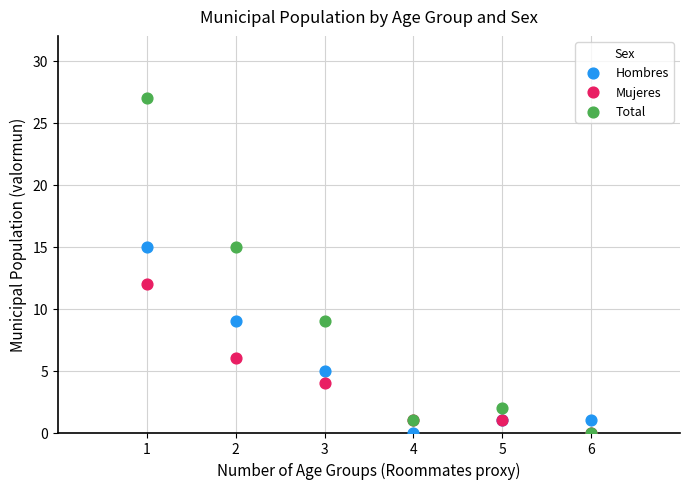

In the Total series, what Y value is closest to 13?

15